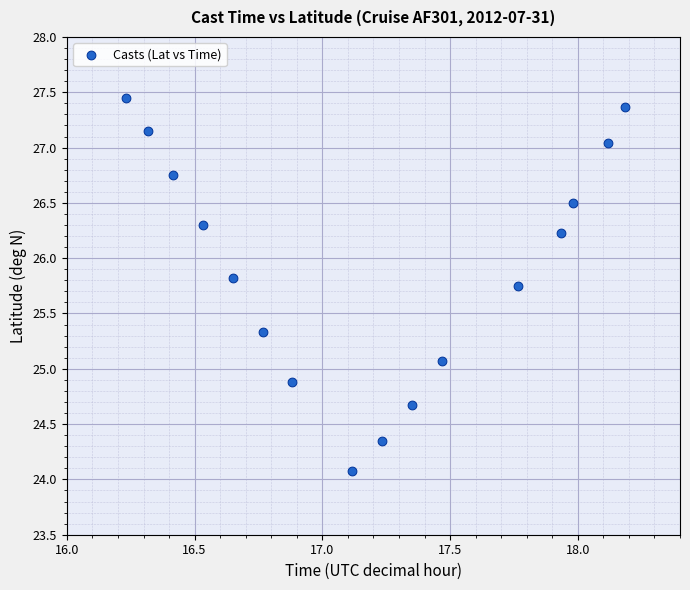

What is the range of Y values (max minus min)?

3.4